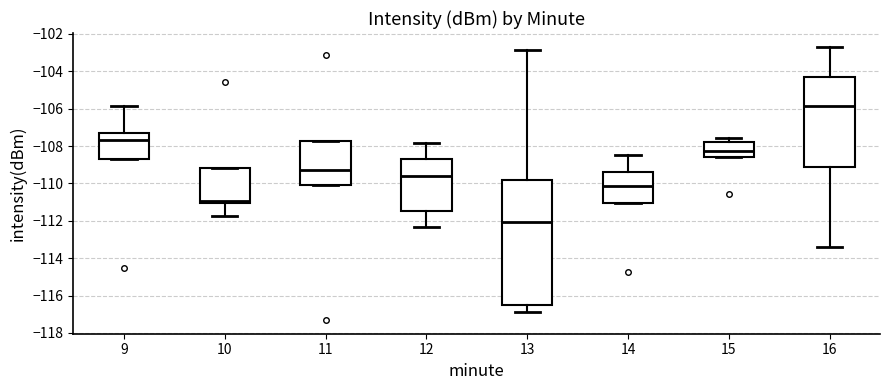

Which box's median line is the highest?

16